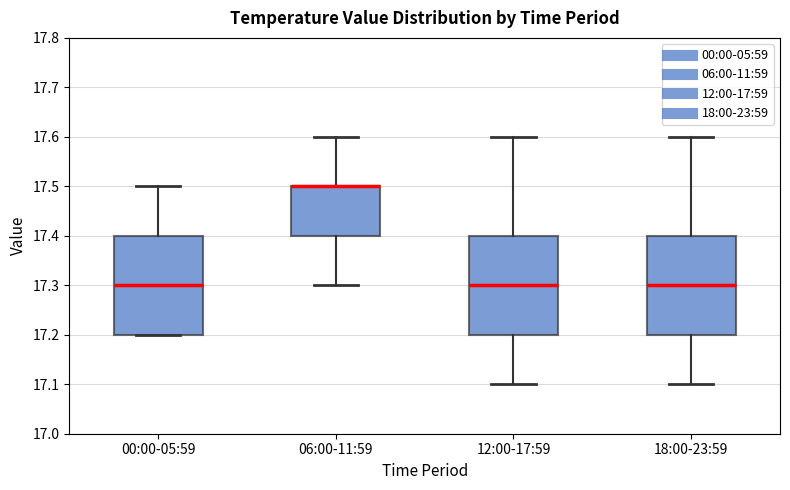

Reading left to right, read every box against the y-axis: the position of its median line, the range the box covers, and the ends of its whiskers. The values are not printed on the chart, so give them approximately, as read against the axis.

00:00-05:59: median 17.3, box 17.2 to 17.4, whiskers 17.2 to 17.5
06:00-11:59: median 17.5 (drawn on the box's upper edge), box 17.4 to 17.5, whiskers 17.3 to 17.6
12:00-17:59: median 17.3, box 17.2 to 17.4, whiskers 17.1 to 17.6
18:00-23:59: median 17.3, box 17.2 to 17.4, whiskers 17.1 to 17.6